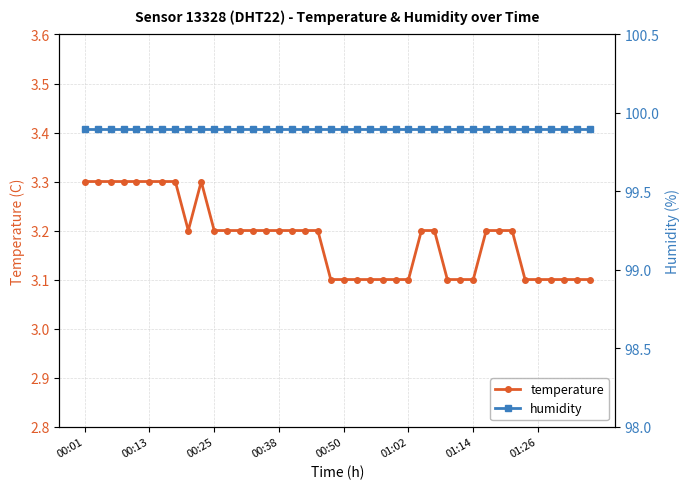

Count the temperature values in the range 3 to 4.

40